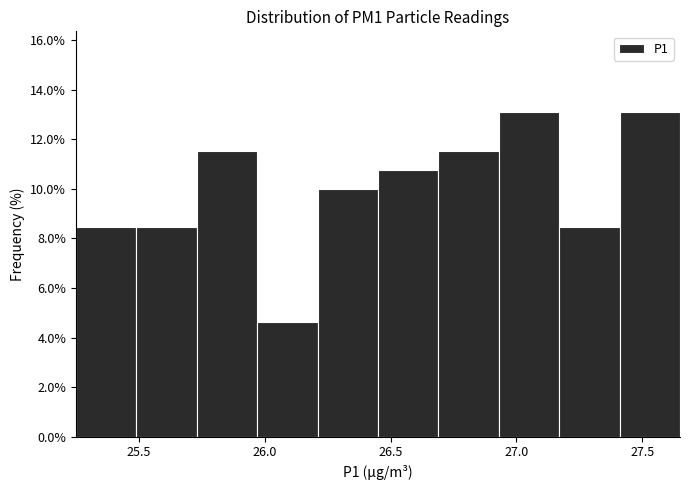

Reading left to right, transcribe this chart: for each bar, give the range it covers on the x-axis and its height. Neither the bar edges nor the heights are printed on the chart, so give them approximately, as read against the axes.

25.25 to 25.49: 8.4
25.49 to 25.73: 8.4
25.73 to 25.97: 11.6
25.97 to 26.21: 4.6
26.21 to 26.45: 10.0
26.45 to 26.69: 10.8
26.69 to 26.93: 11.6
26.93 to 27.17: 13.0
27.17 to 27.41: 8.4
27.41 to 27.65: 13.0